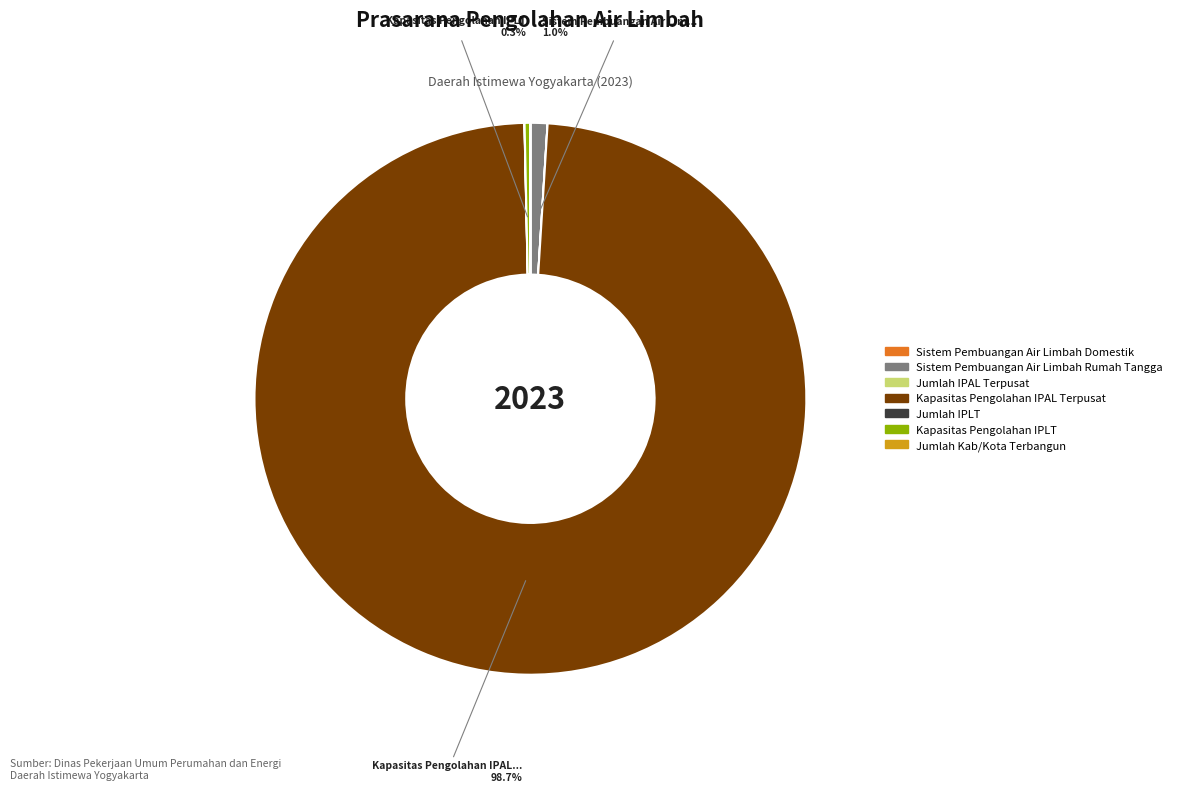

Is there any slice that represents more than half of the pie?

Yes